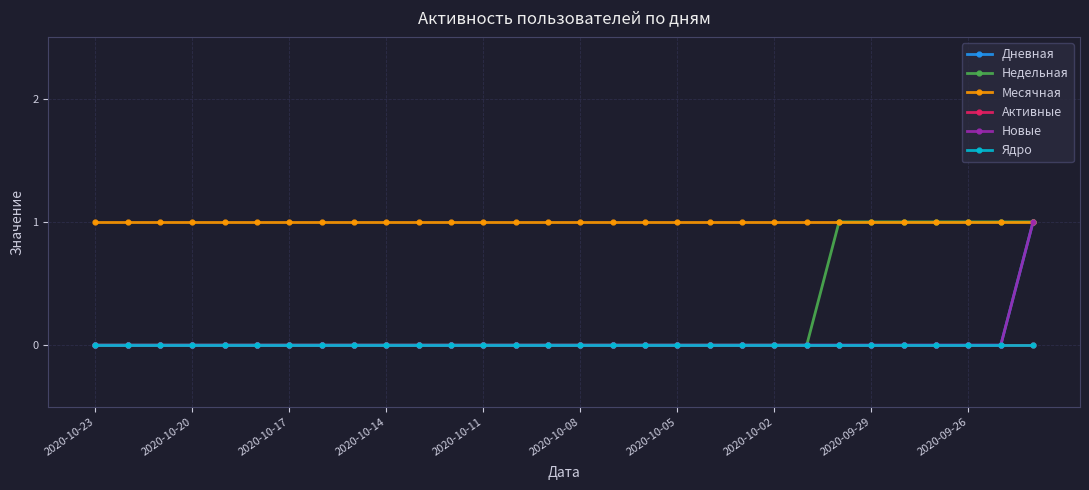

Which series has the largest range (max minus min)?

Дневная